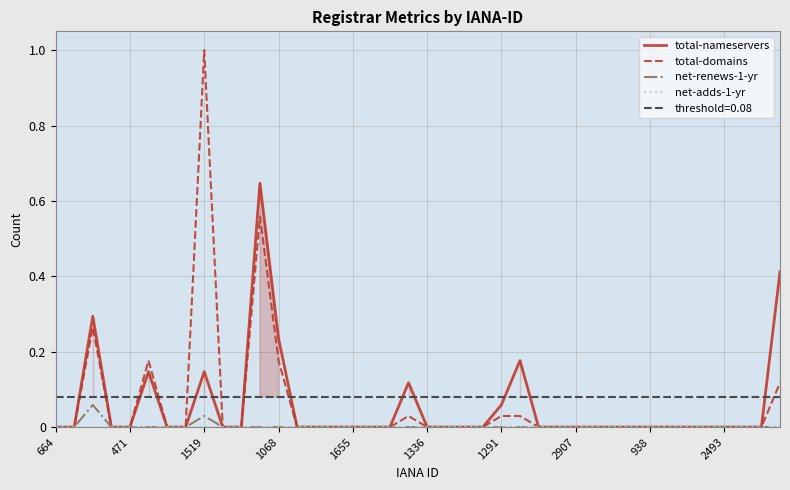

True or false: total-nameservers and total-domains cross at least once.

False